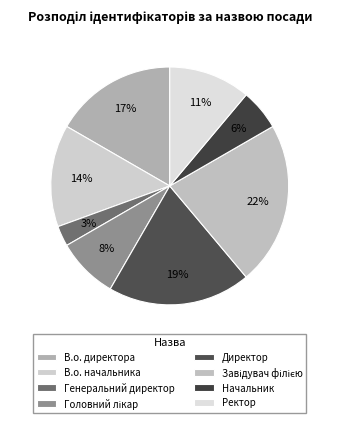

Is Завідувач філією the majority of the pie?

No